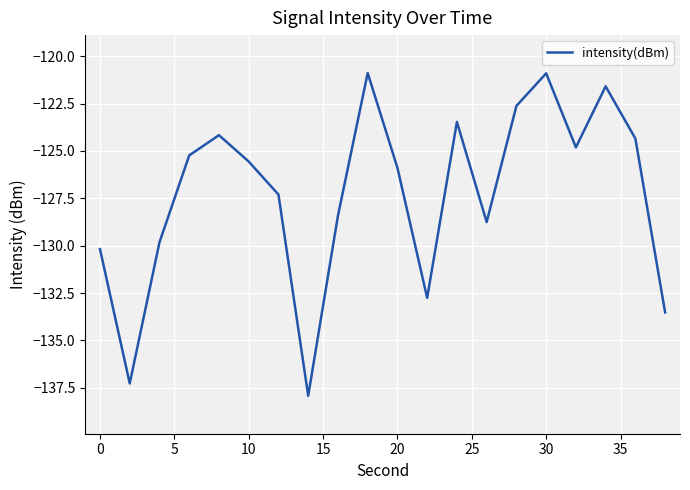

What is the minimum value shown in the chart?

-137.9